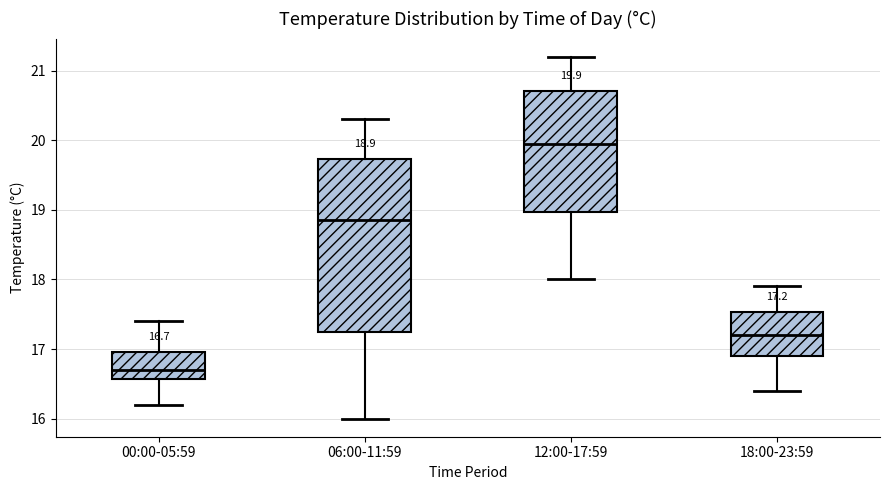

Comparing the boxes themselves (not the whiskers), which one is the tallest?

06:00-11:59